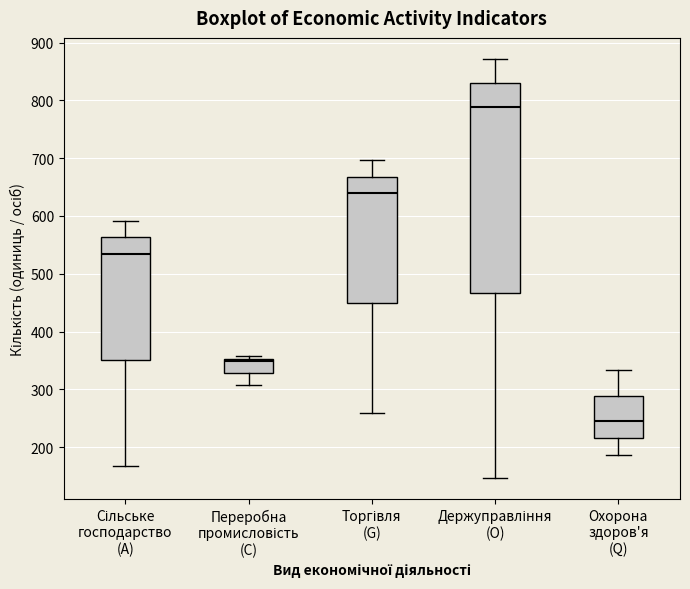

Reading left to right, transcribe this box plot: for each box, give where its median line is, the range the box spans, and where its two whiskers end, as read against the y-axis. The values are not printed on the chart, so give them approximately, as read against the axis.

Сільське господарство (A): median 540, box 350 to 560, whiskers 170 to 590
Переробна промисловість (C): median 350 (just below the box's upper edge), box 330 to 350, whiskers 310 to 360
Торгівля (G): median 640, box 450 to 670, whiskers 260 to 700
Держуправління (O): median 790, box 470 to 830, whiskers 150 to 870
Охорона здоров'я (Q): median 250, box 220 to 290, whiskers 190 to 330